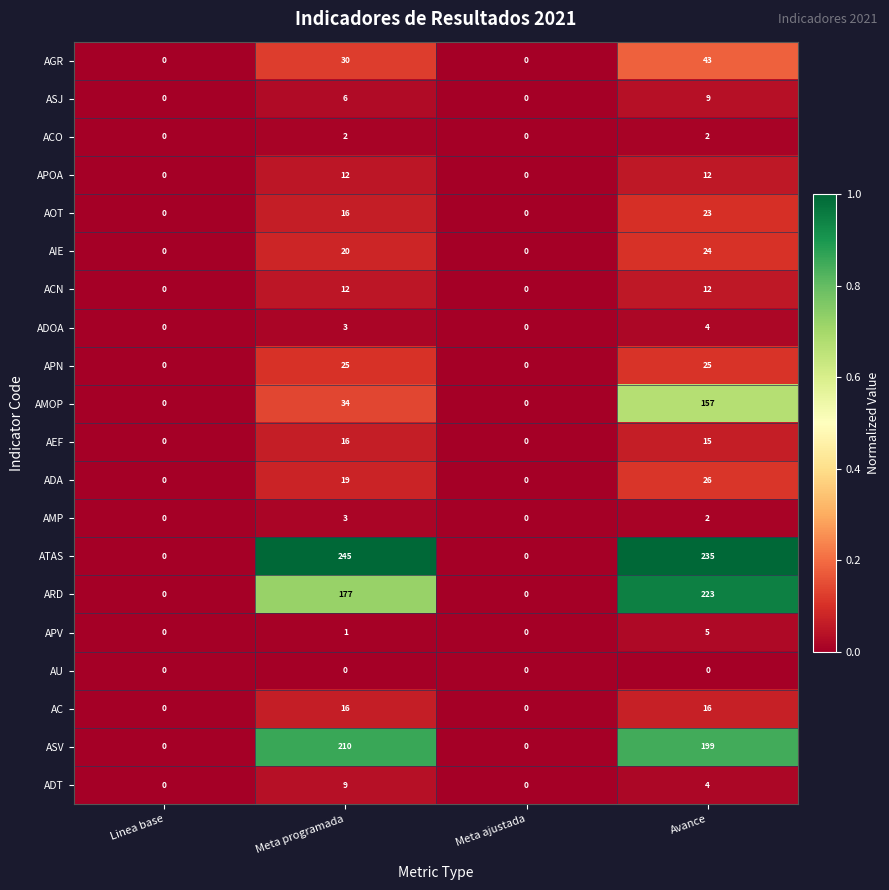

Between Meta programada and Meta ajustada, which series saw the biggest shift?

ATAS